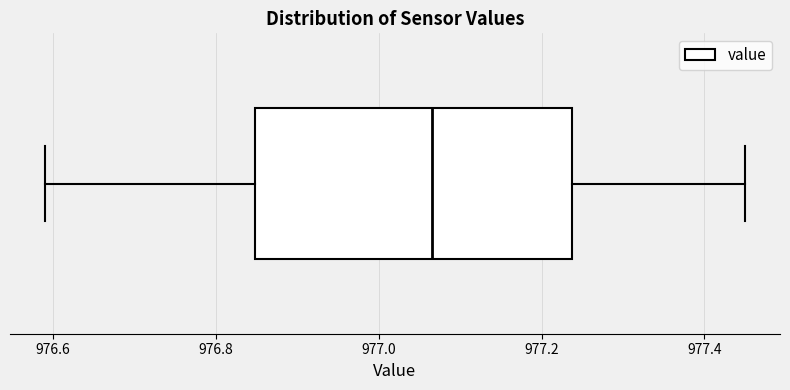

Transcribe this box plot: give where the median line is, the range the box spans, and where the two whiskers end, as read against the x-axis. The values are not printed on the chart, so give them approximately, as read against the axis.

median 977.06, box 976.84 to 977.24, whiskers 976.60 to 977.46